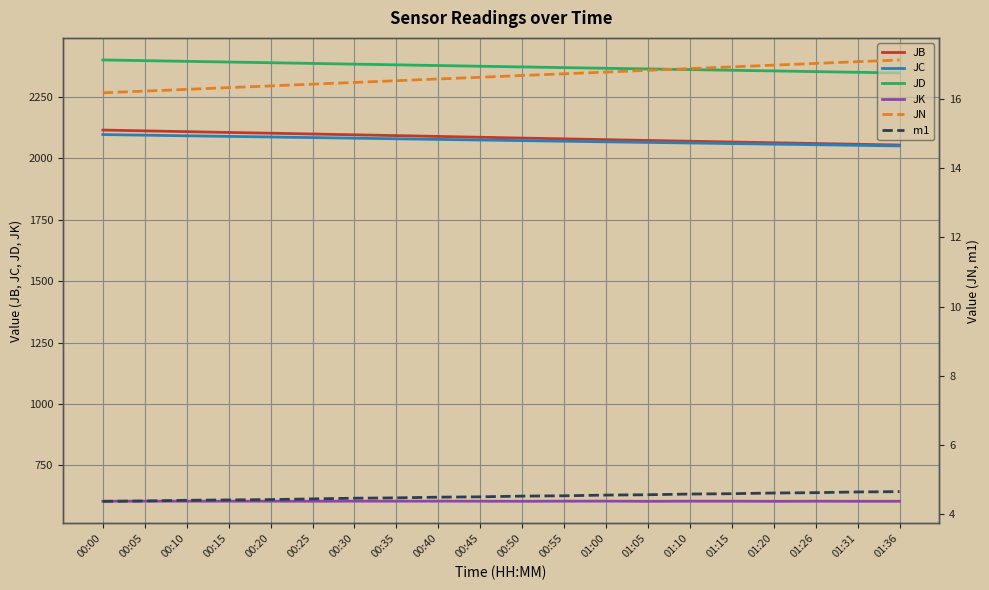

How many lines are shown in the chart?

6